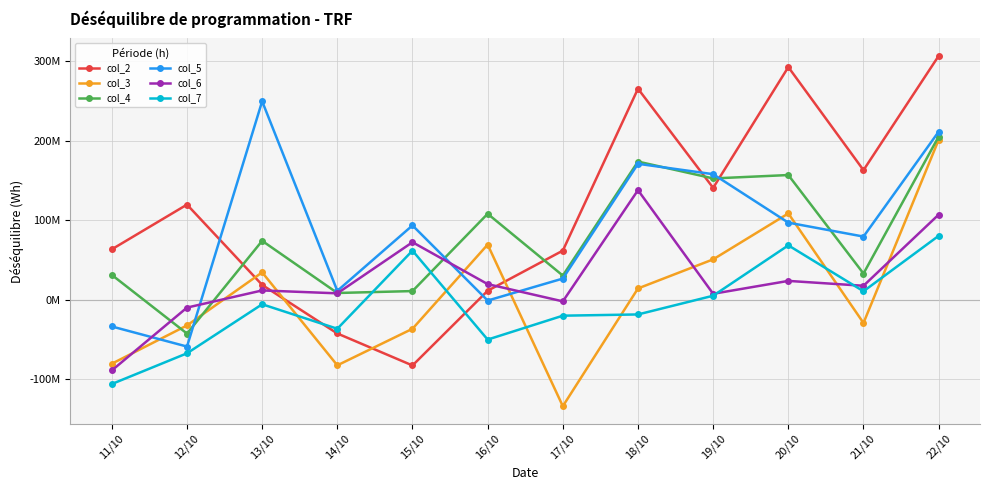

Is it true that col_5 equals -59208928 at 12/10?

True